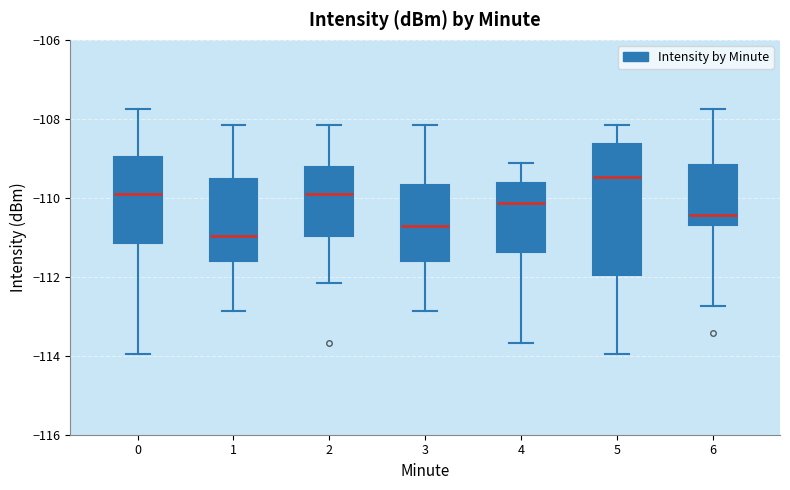

Which box's median line is the highest?

5